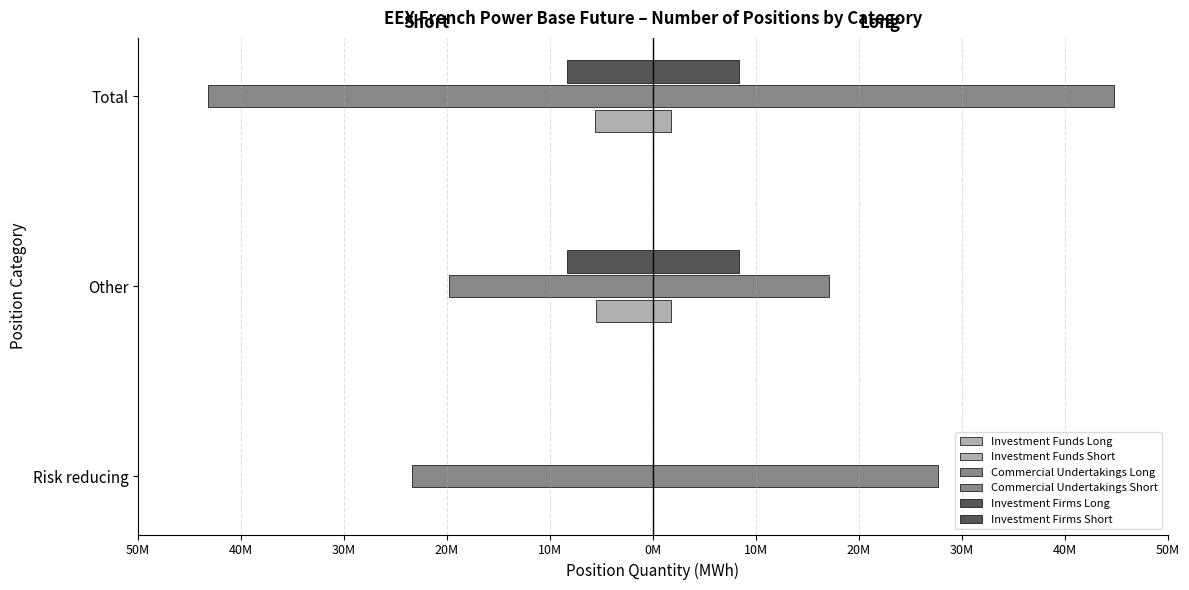

Which series has the largest total across all categories?

Commercial Undertakings Long